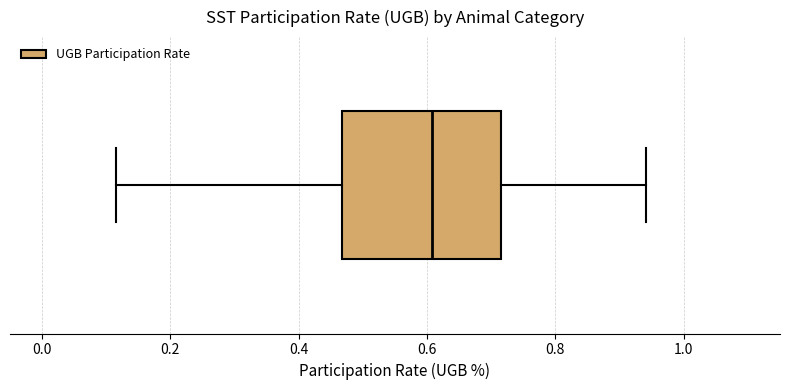

Where is the left edge of the box on the x-axis? The values are not printed on the chart, so give them approximately, as read against the axis.

0.46